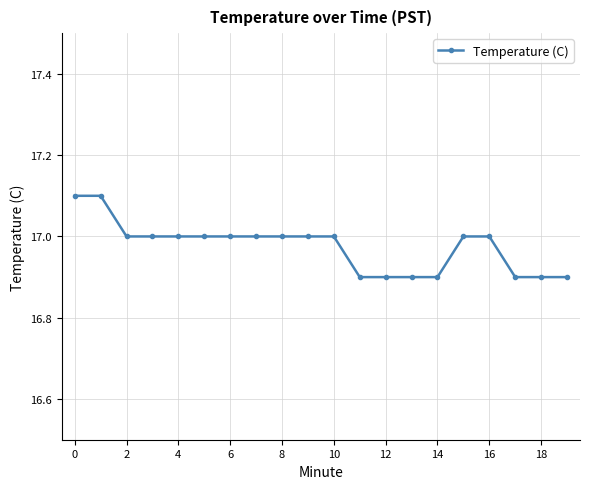

Does the chart have visible grid lines?

Yes